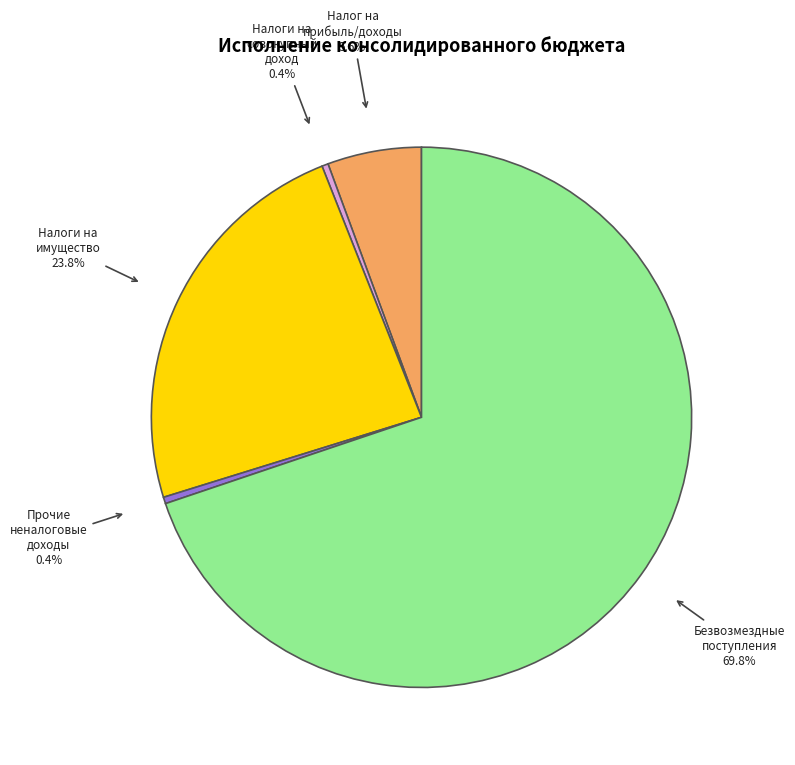

Is there a majority slice in this chart?

Yes